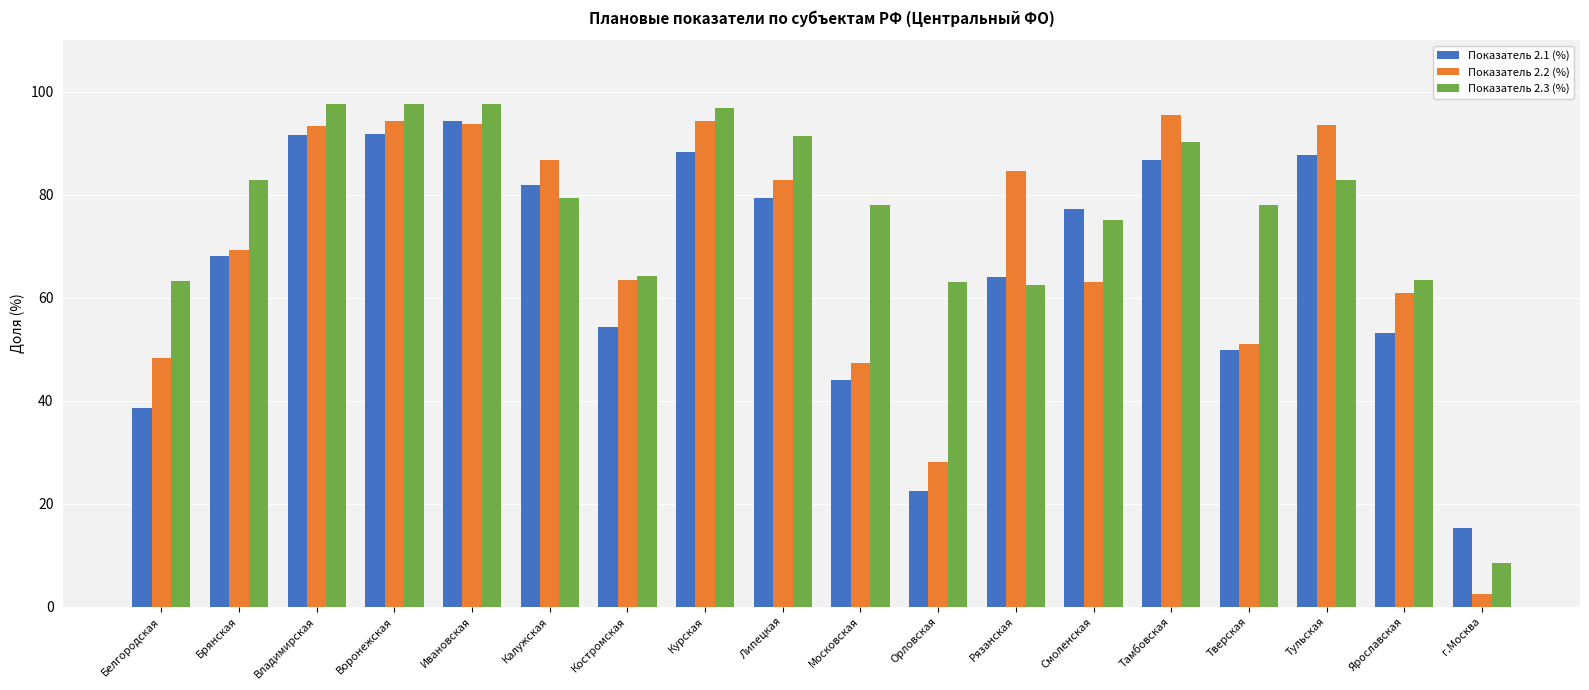

Does the chart contain any negative values?

No